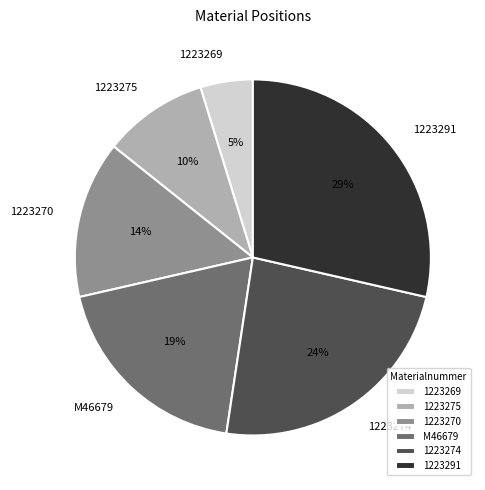

Between 1223291 and 1223274, which is larger?

1223291